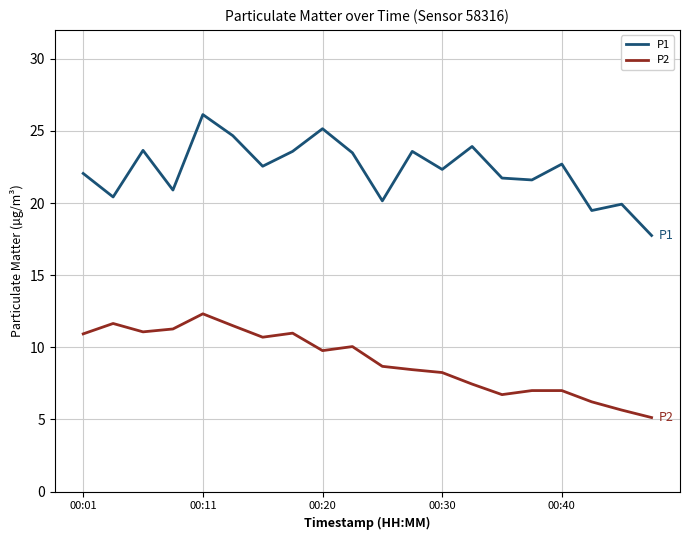

Count the number of categories in the chart.

20